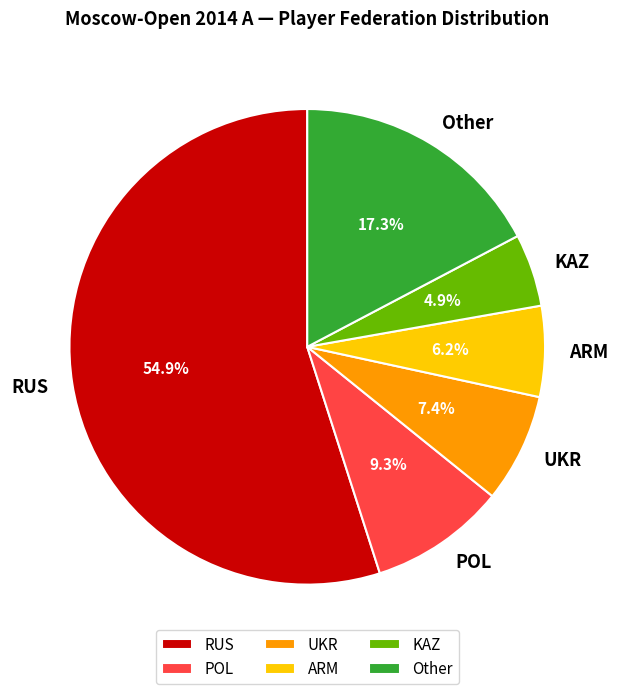

What portion of the pie excludes RUS?

45.1%